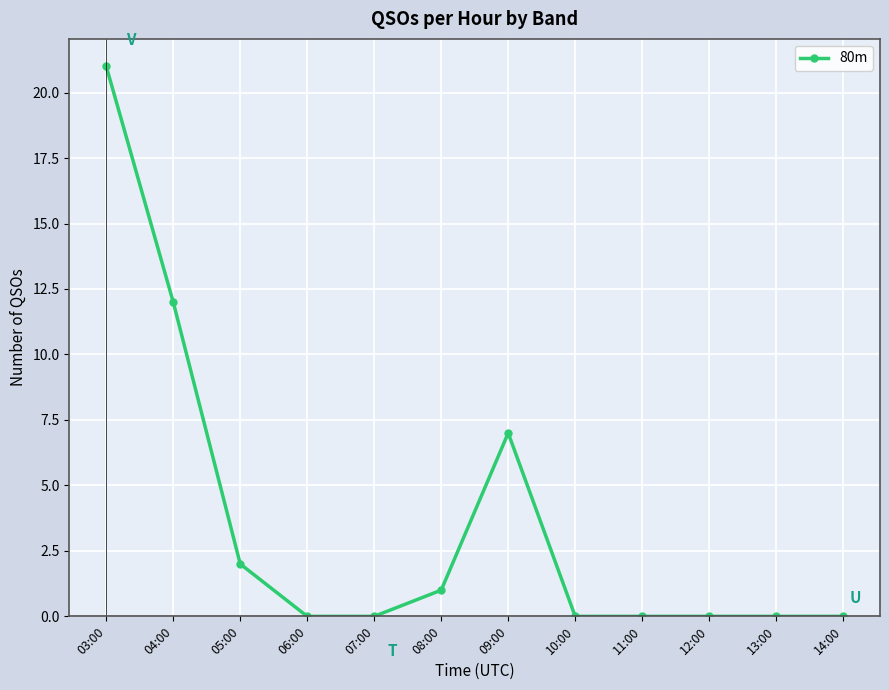

Where is the first local maximum?

09:00